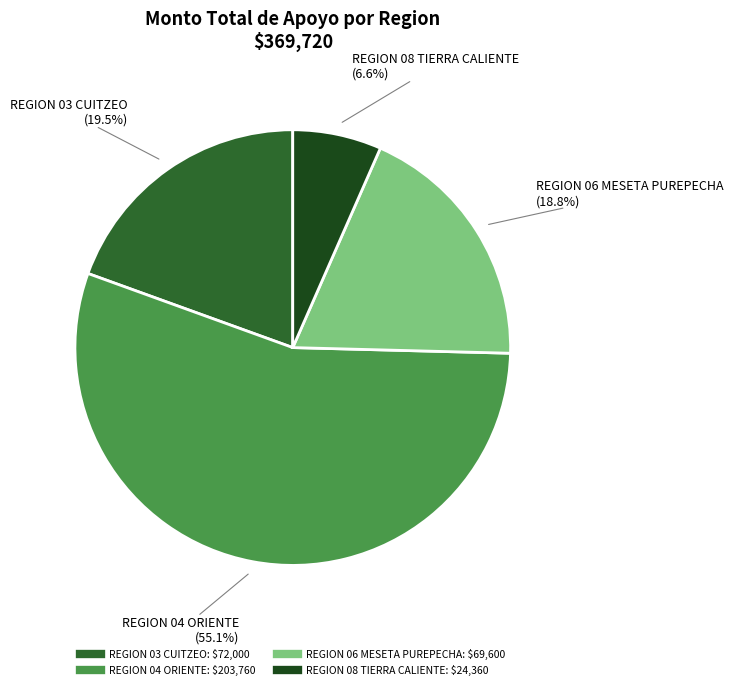

Rank the categories by value from lowest to highest.

REGION 08 TIERRA CALIENTE, REGION 06 MESETA PUREPECHA, REGION 03 CUITZEO, REGION 04 ORIENTE